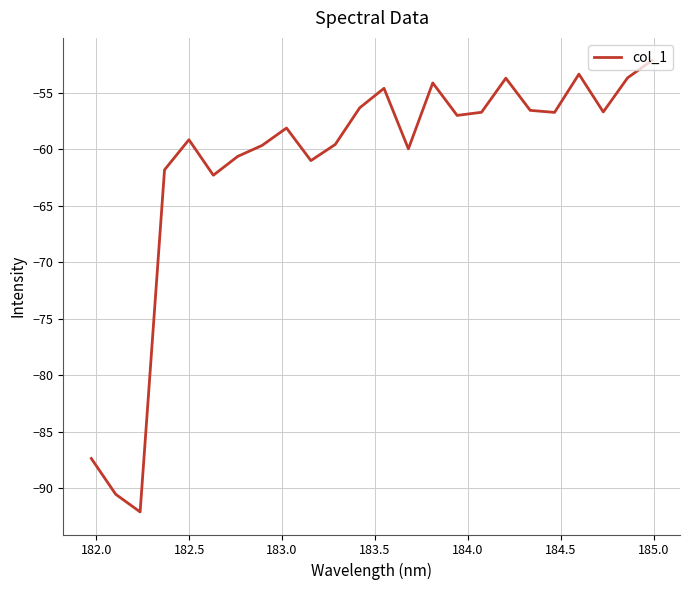

What is the greatest value displayed?

-52.2